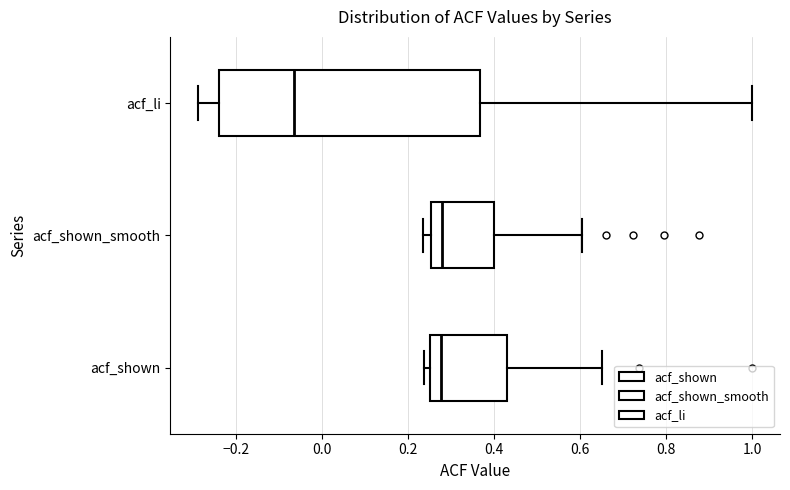

Comparing the boxes themselves (not the whiskers), which one is the widest?

acf_li